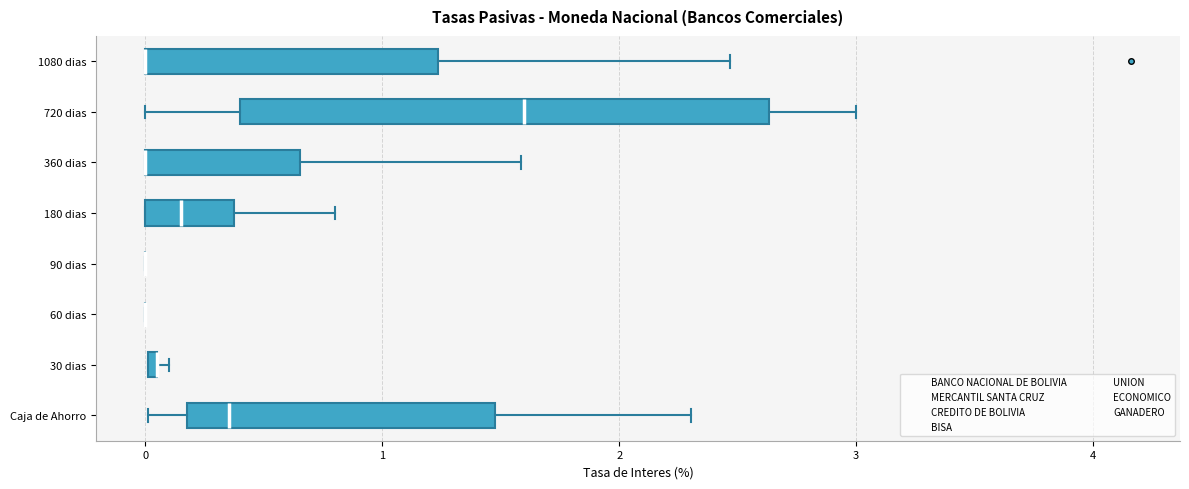

Which box is the widest, from its left edge to its right edge?

720 dias